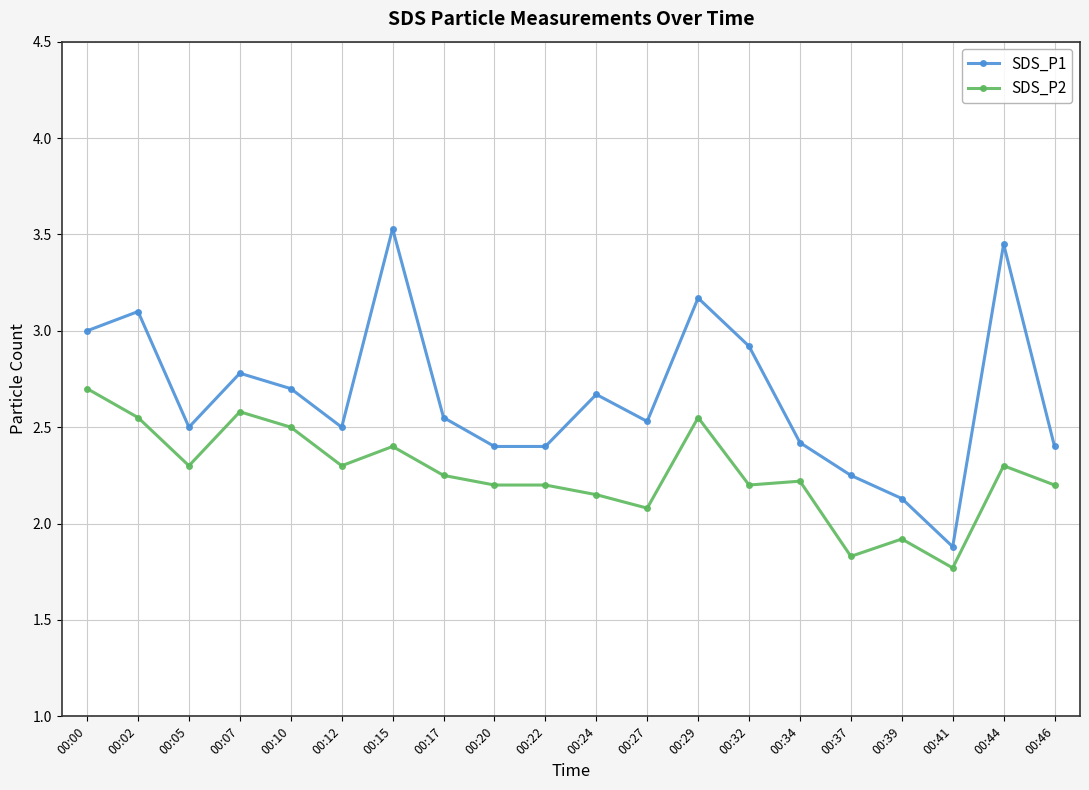

How many distinct data groups are displayed?

2